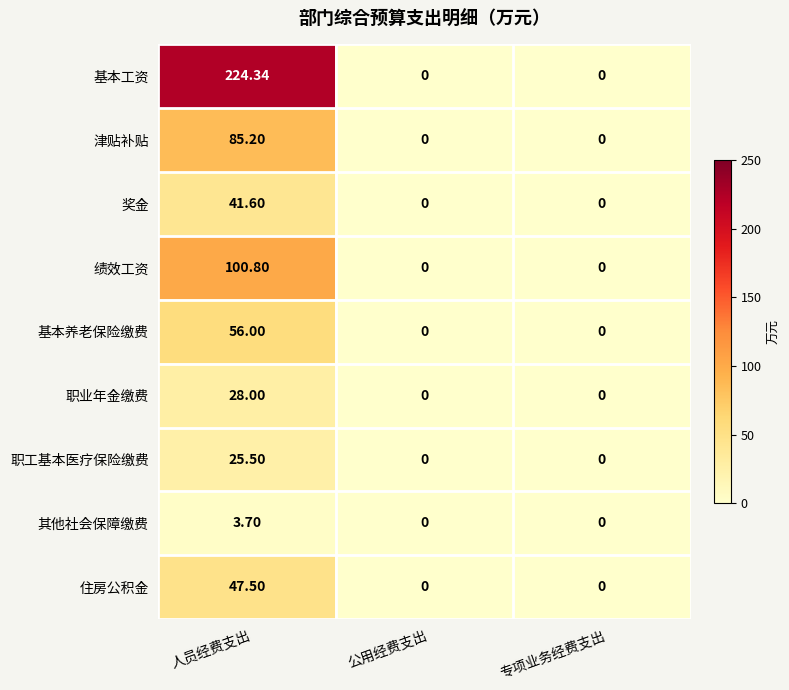

Which series has the largest total across all categories?

基本工资